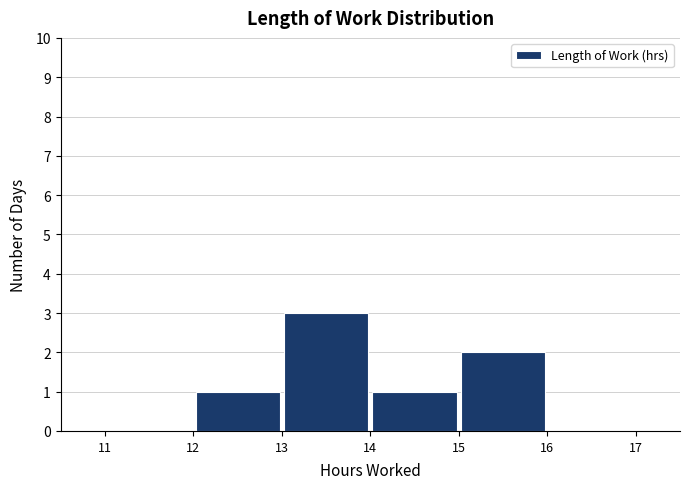

Over which range of the x-axis is the bar tallest?

13 to 14